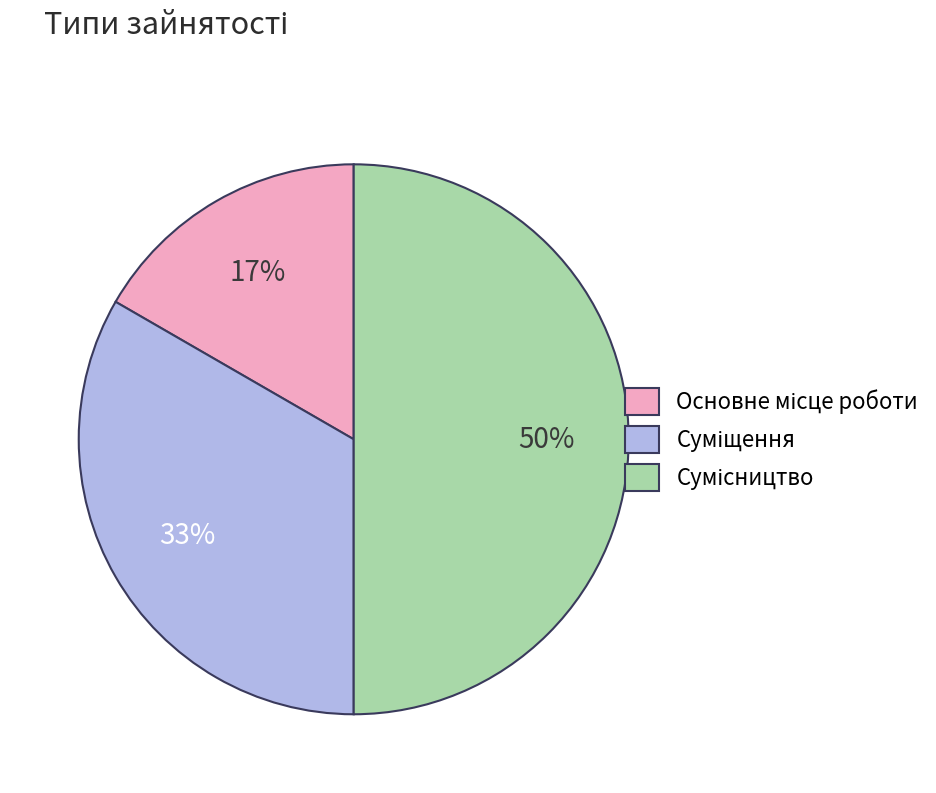

To the nearest percent, what is the difference between the largest and smallest slice percentages?

33%